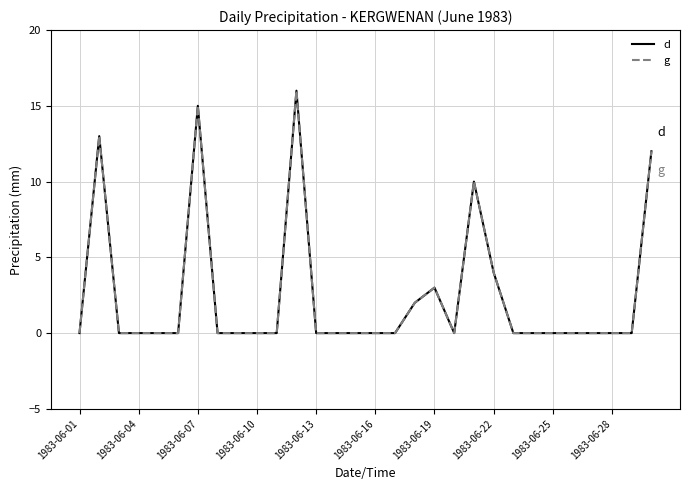

Does the chart have visible grid lines?

Yes